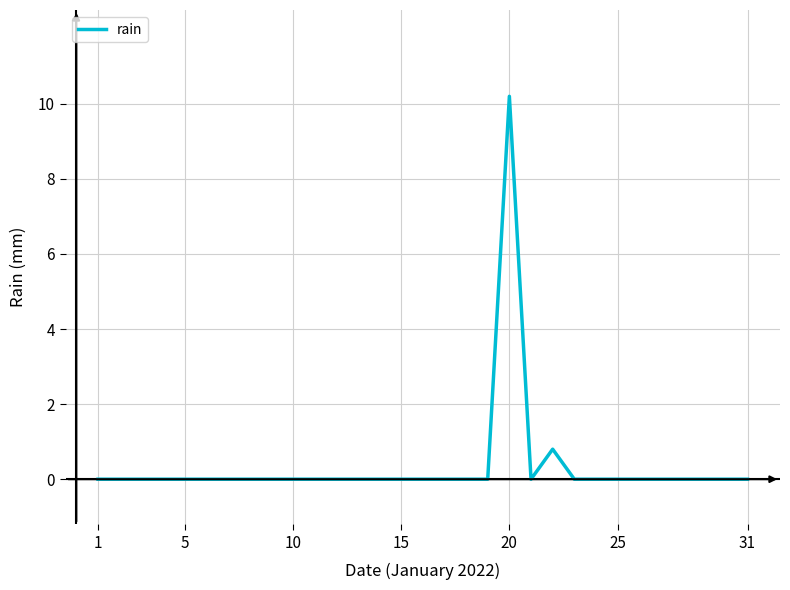

What is the difference between the maximum and minimum values?

10.2